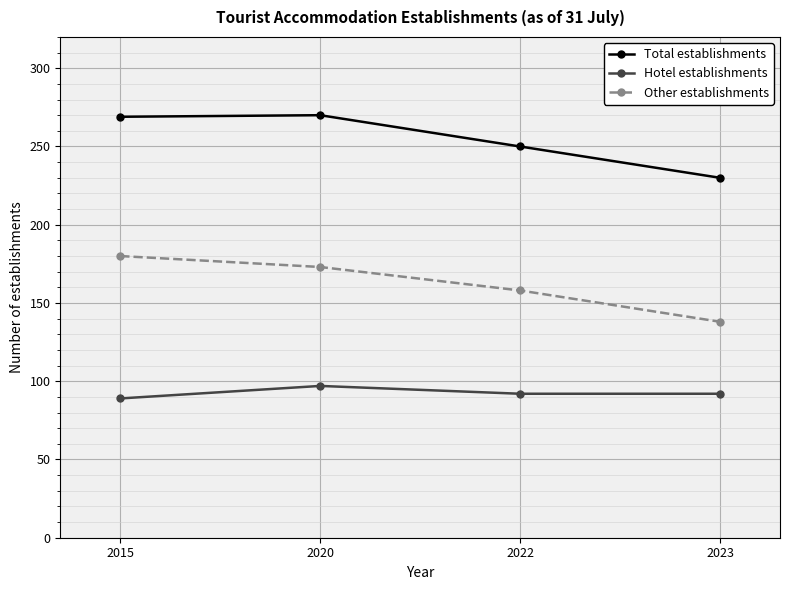

Count the Other establishments values in the range 158 to 180.

3